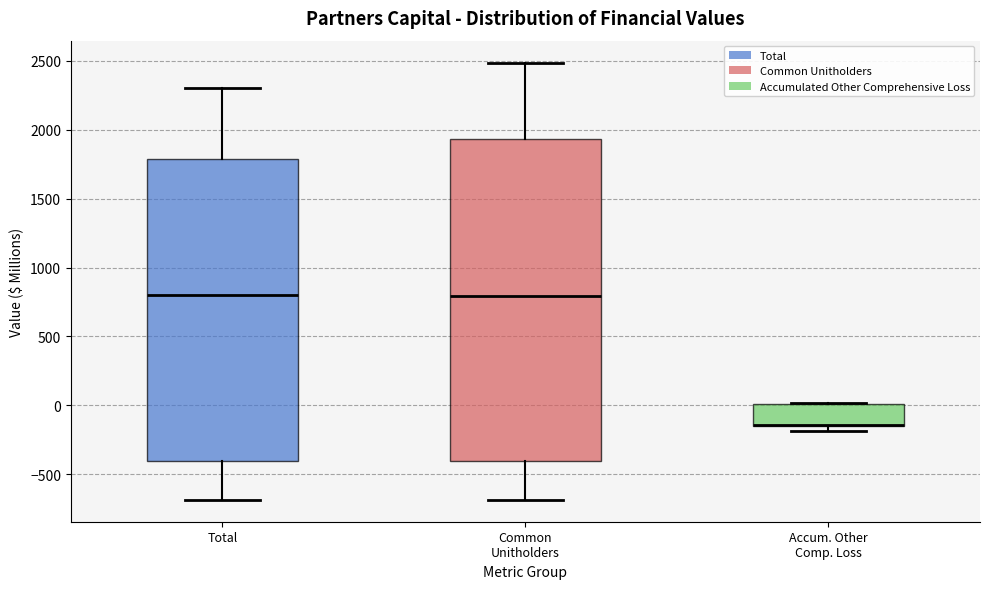

Reading left to right, transcribe this box plot: for each box, give where its median line is, the range the box spans, and where its two whiskers end, as read against the y-axis. The values are not printed on the chart, so give them approximately, as read against the axis.

Total: median 800, box -400 to 1800, whiskers -700 to 2300
Common Unitholders: median 800, box -400 to 1950, whiskers -700 to 2500
Accum. Other Comp. Loss: median -150 (drawn on the box's lower edge), box -150 to 0, whiskers -200 to 0